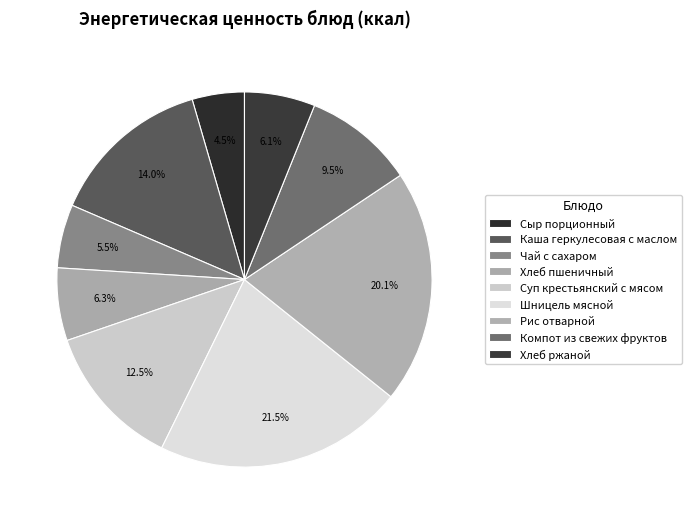

Which slice is the largest?

Шницель мясной